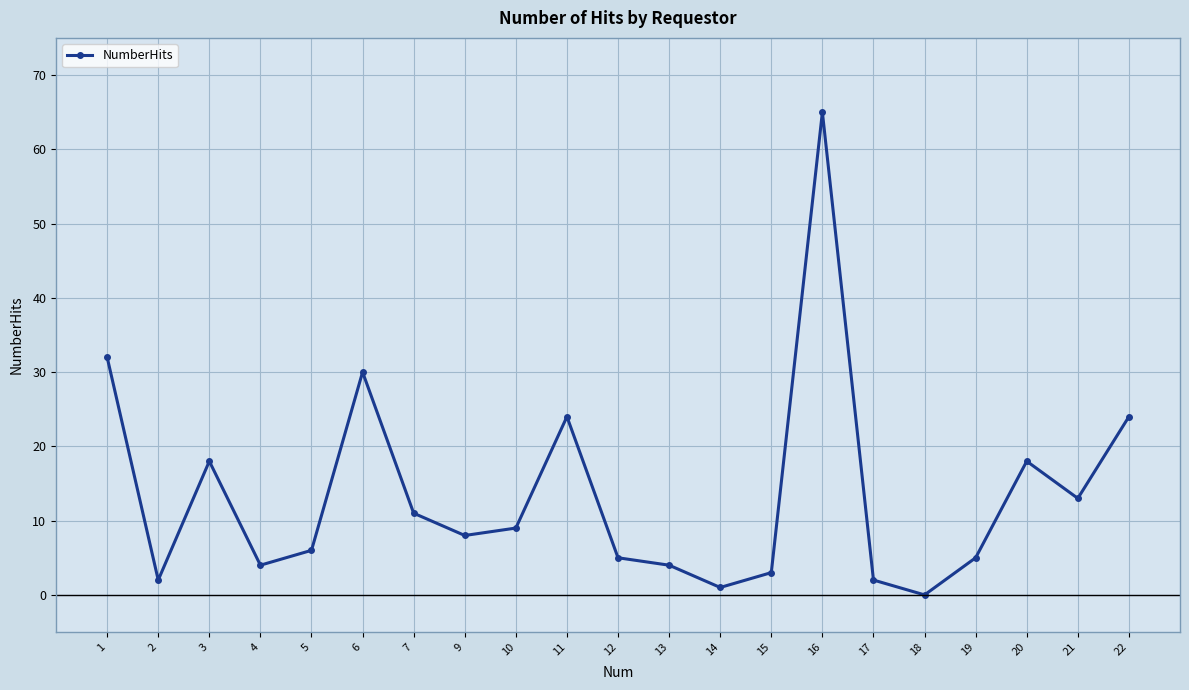

The value at 1 is 9. True or false?

False